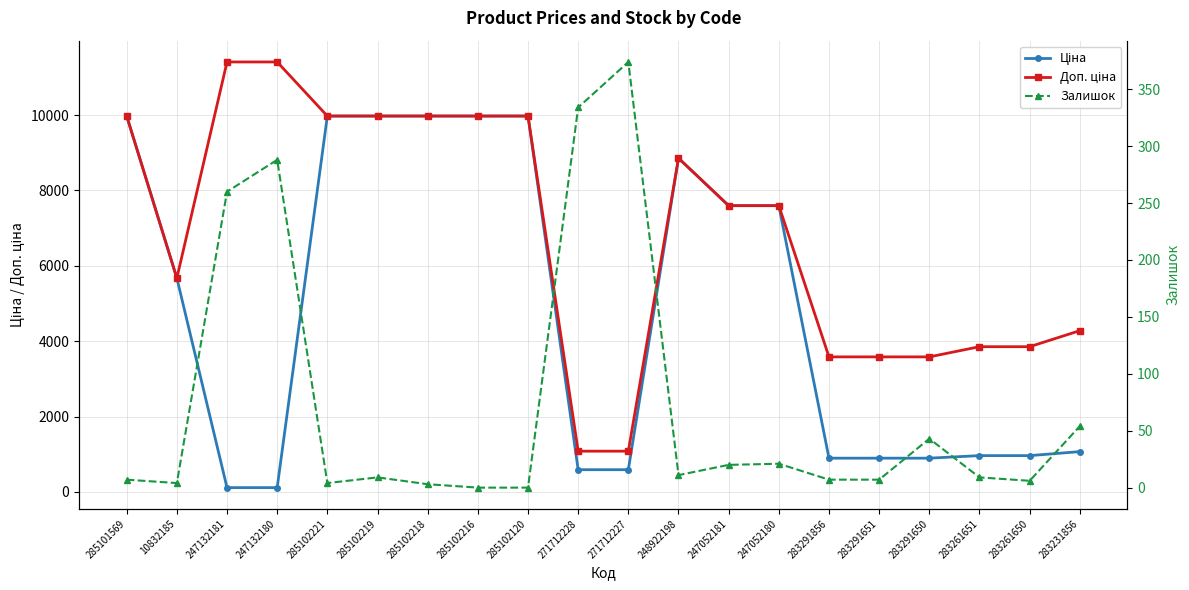

Reading left to right, list all the values displayed in this chart.

Ціна: 285101569=9975.0	10832185=5673.8	247132181=114.1	247132180=114.1	285102221=9975.0	285102219=9975.0	285102218=9975.0	285102216=9975.0	285102120=9975.0	271712228=589.9	271712227=589.9	248922198=8856.7	247052181=7596.5	247052180=7596.5	283291856=895.9	283291651=895.9	283291650=895.9	283261651=963.5	283261650=963.5	283231856=1069.8
Доп. ціна: 285101569=9975.0	10832185=5673.8	247132181=11410.0	247132180=11410.0	285102221=9975.0	285102219=9975.0	285102218=9975.0	285102216=9975.0	285102120=9975.0	271712228=1081.7	271712227=1081.7	248922198=8856.7	247052181=7596.5	247052180=7596.5	283291856=3583.6	283291651=3583.6	283291650=3583.6	283261651=3854.0	283261650=3854.0	283231856=4279.1
Залишок: 285101569=7.0	10832185=4.0	247132181=260.0	247132180=288.0	285102221=4.0	285102219=9.0	285102218=3.0	285102216=0.0	285102120=0.0	271712228=334.0	271712227=374.0	248922198=11.0	247052181=20.0	247052180=21.0	283291856=7.0	283291651=7.0	283291650=43.0	283261651=9.0	283261650=6.0	283231856=54.0